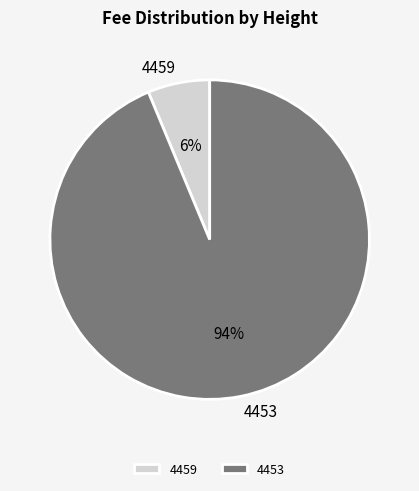

To the nearest percent, what is the average slice percentage?

50%